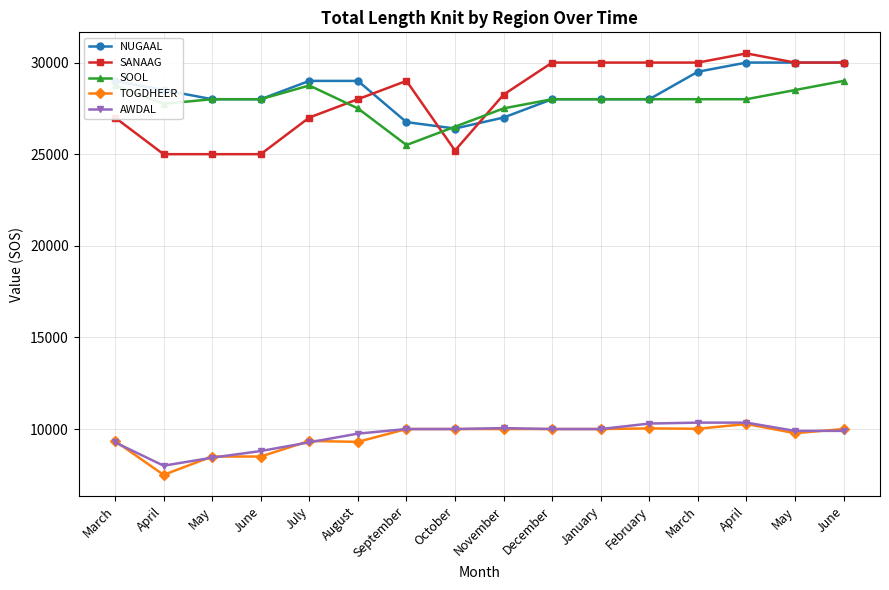

What is the label of the 12th point from the left?

February